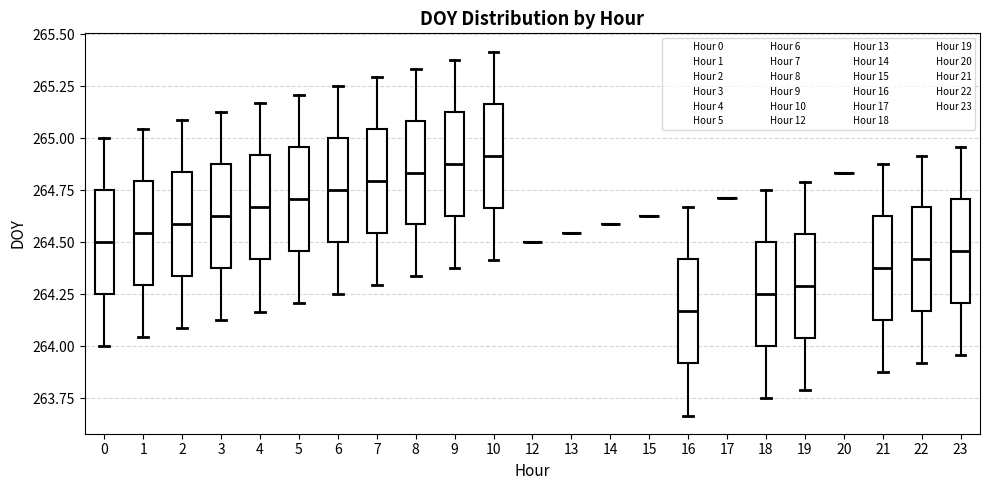

Reading left to right, read every box against the y-axis: the position of its median line, the range the box covers, and the ends of its whiskers. The values are not printed on the chart, so give them approximately, as read against the axis.

0: median 264.50, box 264.25 to 264.75, whiskers 264.00 to 265.00
1: median 264.55, box 264.30 to 264.80, whiskers 264.05 to 265.05
2: median 264.60, box 264.35 to 264.85, whiskers 264.10 to 265.10
3: median 264.65, box 264.40 to 264.90, whiskers 264.15 to 265.15
4: median 264.65, box 264.40 to 264.90, whiskers 264.15 to 265.15
5: median 264.70, box 264.45 to 264.95, whiskers 264.20 to 265.20
6: median 264.75, box 264.50 to 265.00, whiskers 264.25 to 265.25
7: median 264.80, box 264.55 to 265.05, whiskers 264.30 to 265.30
8: median 264.85, box 264.60 to 265.10, whiskers 264.35 to 265.35
9: median 264.90, box 264.65 to 265.15, whiskers 264.40 to 265.40
10: median 264.90, box 264.65 to 265.15, whiskers 264.40 to 265.40
12: box collapsed to a line at 264.50, whiskers 264.50 to 264.50
13: box collapsed to a line at 264.55, whiskers 264.55 to 264.55
14: box collapsed to a line at 264.60, whiskers 264.60 to 264.60
15: box collapsed to a line at 264.65, whiskers 264.65 to 264.65
16: median 264.15, box 263.90 to 264.40, whiskers 263.65 to 264.65
17: box collapsed to a line at 264.70, whiskers 264.70 to 264.70
18: median 264.25, box 264.00 to 264.50, whiskers 263.75 to 264.75
19: median 264.30, box 264.05 to 264.55, whiskers 263.80 to 264.80
20: box collapsed to a line at 264.85, whiskers 264.85 to 264.85
21: median 264.40, box 264.15 to 264.65, whiskers 263.90 to 264.90
22: median 264.40, box 264.15 to 264.65, whiskers 263.90 to 264.90
23: median 264.45, box 264.20 to 264.70, whiskers 263.95 to 264.95